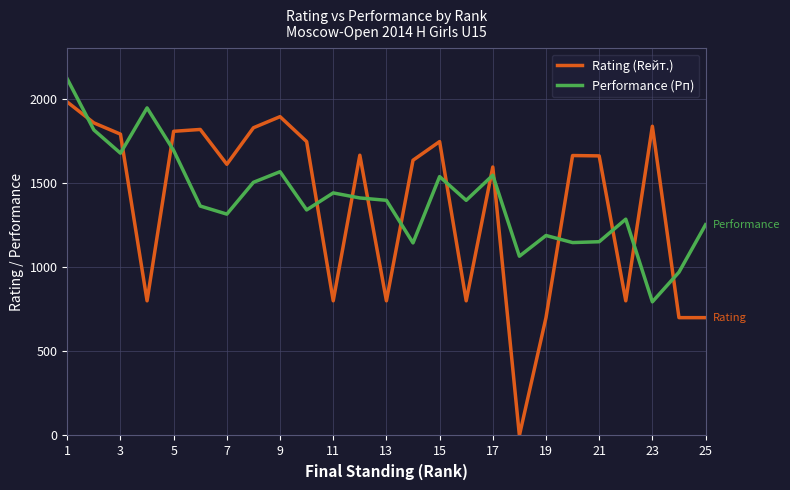

True or false: Performance (Рп) and Rating (Rейт.) cross at least once.

True